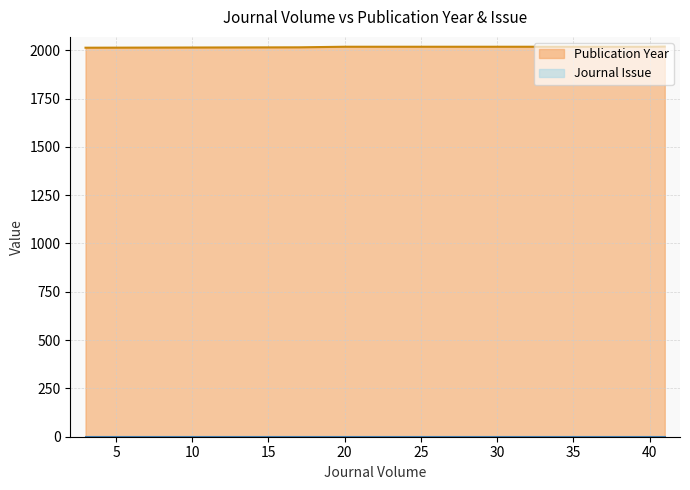

Which series has the largest total across all categories?

Publication Year